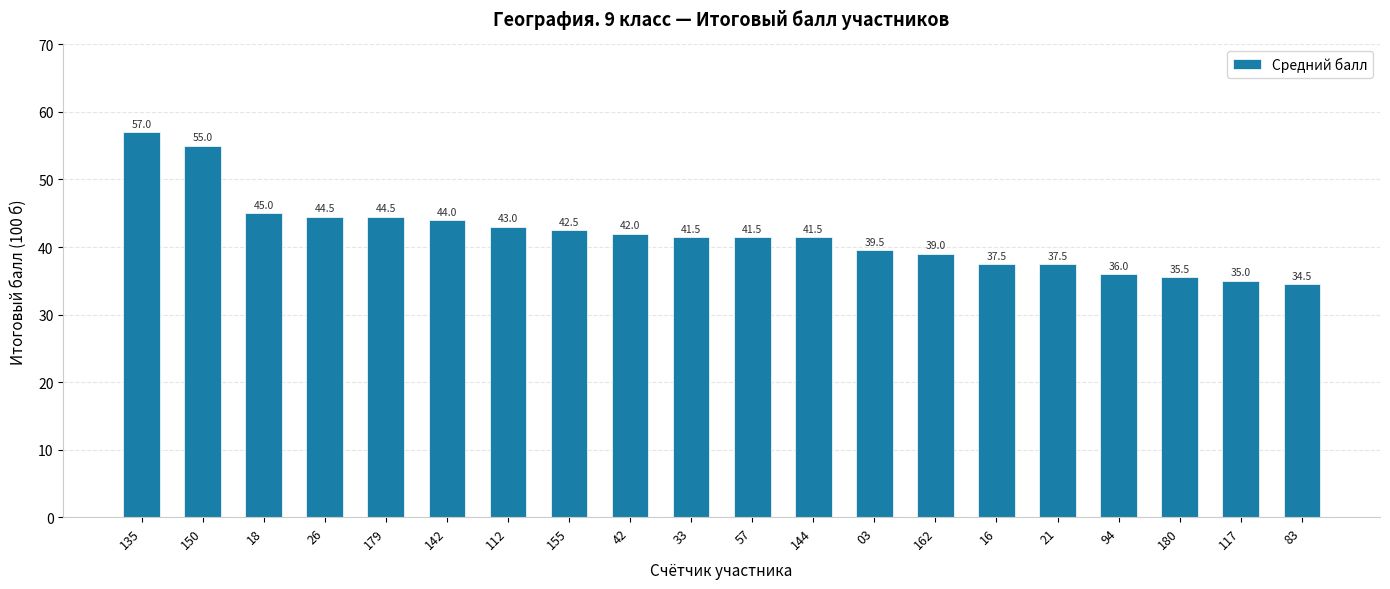

What is the ratio of the value at 21 to the value at 155?

0.9